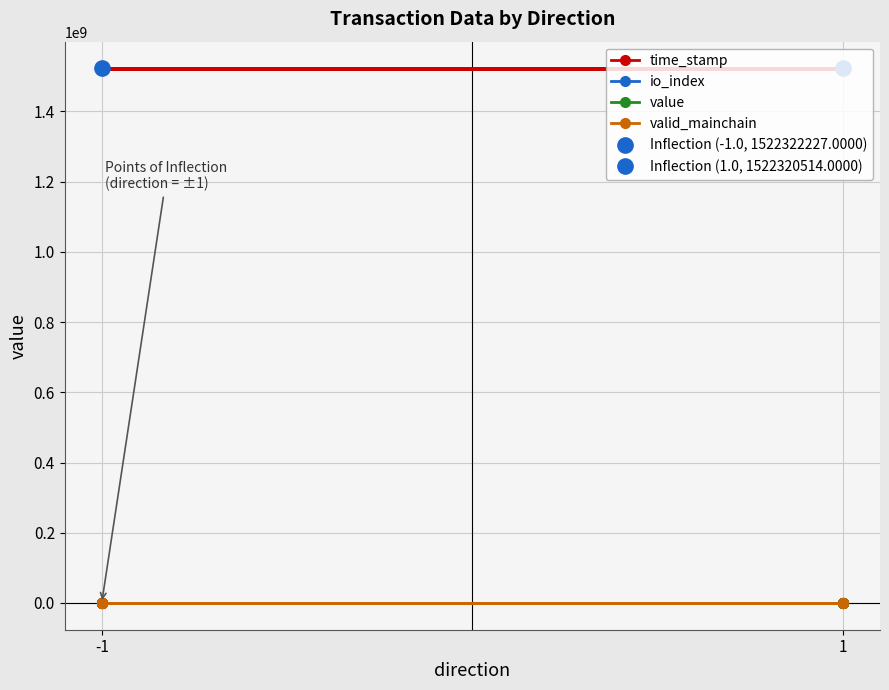

What is the lowest value of the time_stamp series?

1519740657.0